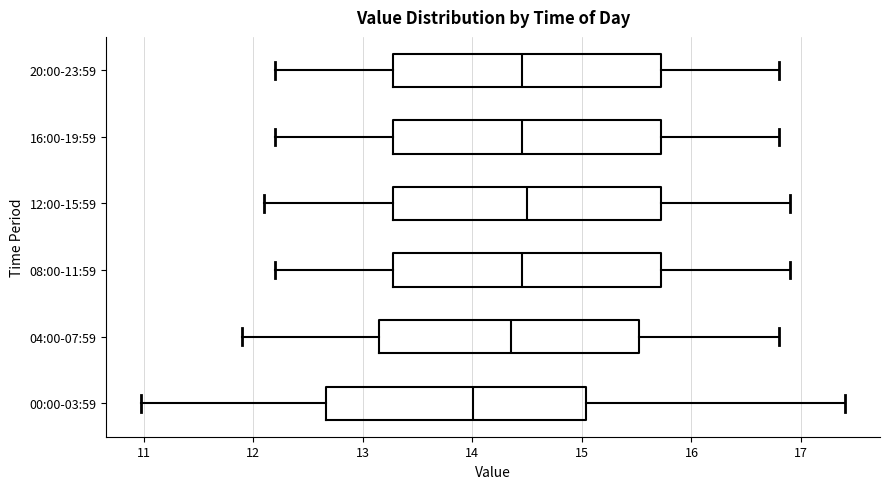

Reading bottom to top, read every box against the x-axis: the position of its median line, the range the box covers, and the ends of its whiskers. The values are not printed on the chart, so give them approximately, as read against the axis.

00:00-03:59: median 14.0, box 12.7 to 15.0, whiskers 11.0 to 17.4
04:00-07:59: median 14.4, box 13.2 to 15.5, whiskers 11.9 to 16.8
08:00-11:59: median 14.5, box 13.3 to 15.7, whiskers 12.2 to 16.9
12:00-15:59: median 14.5, box 13.3 to 15.7, whiskers 12.1 to 16.9
16:00-19:59: median 14.5, box 13.3 to 15.7, whiskers 12.2 to 16.8
20:00-23:59: median 14.5, box 13.3 to 15.7, whiskers 12.2 to 16.8